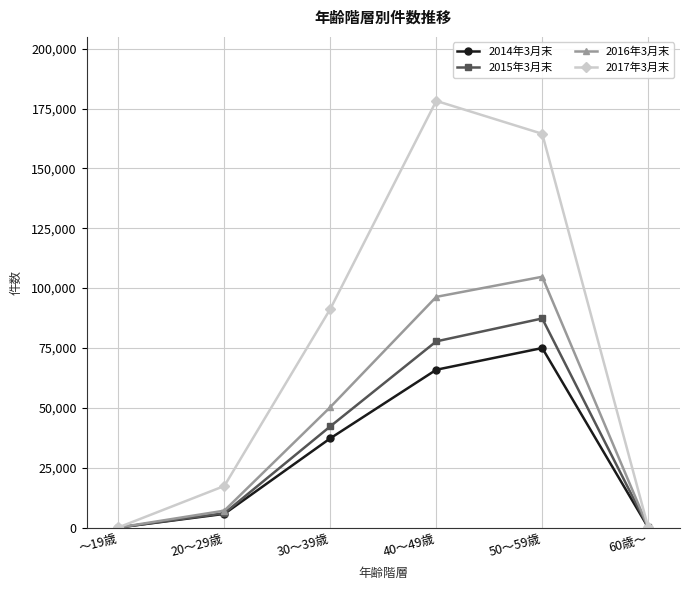

What is the difference between the maximum and minimum values in the 2015年3月末 series?

87309